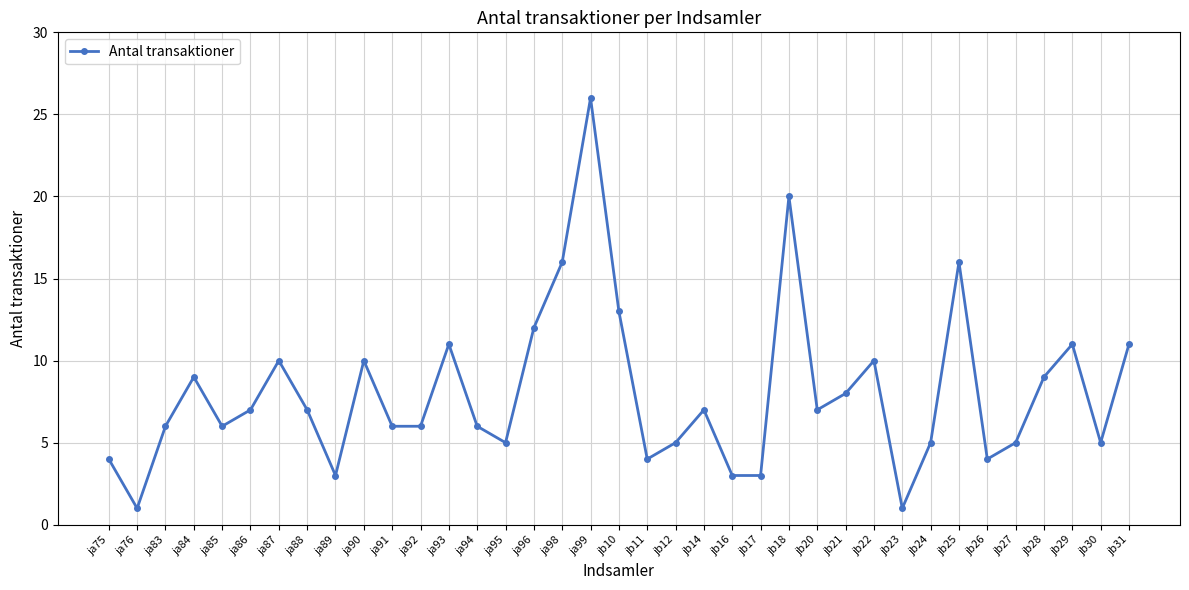

What is the difference between the values at ja85 and jb23?

5